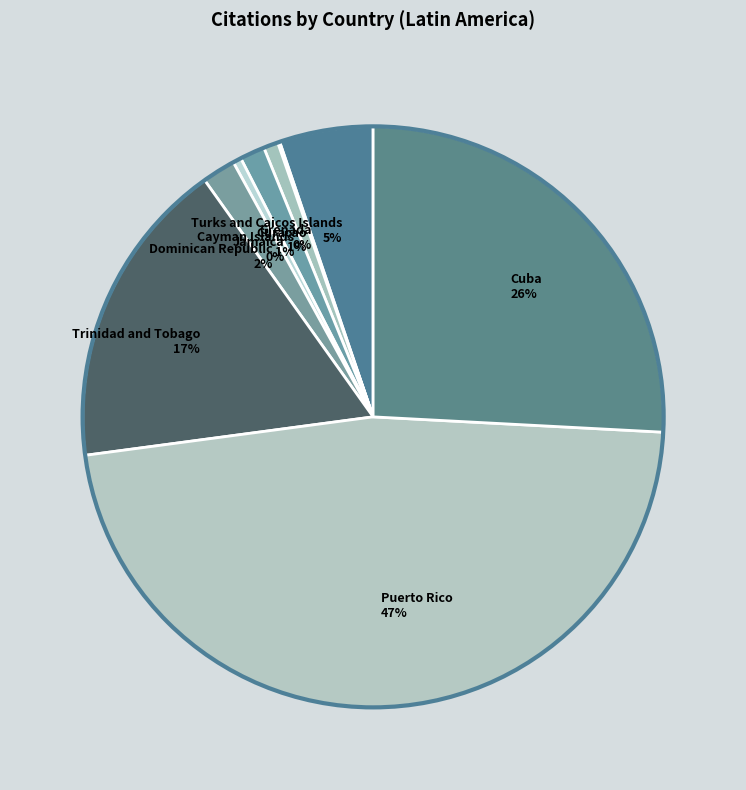

Between Puerto Rico 47% and Dominican Republic 2%, which is larger?

Puerto Rico 47%